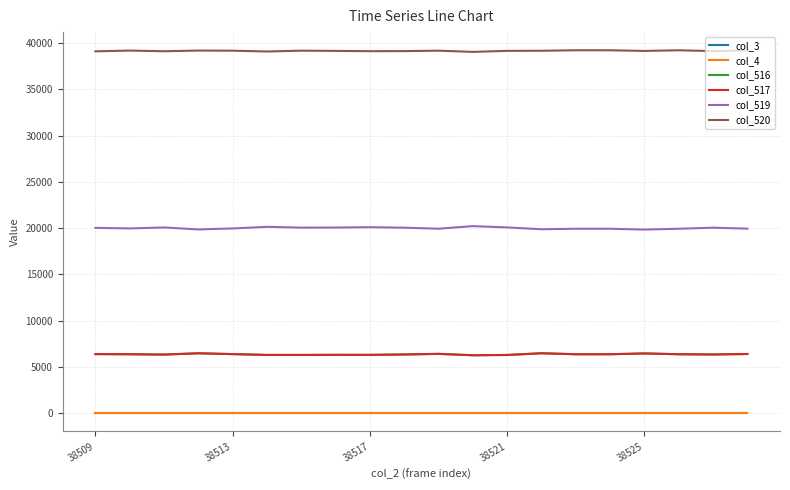

Is this an area chart (filled region under the line)?

No